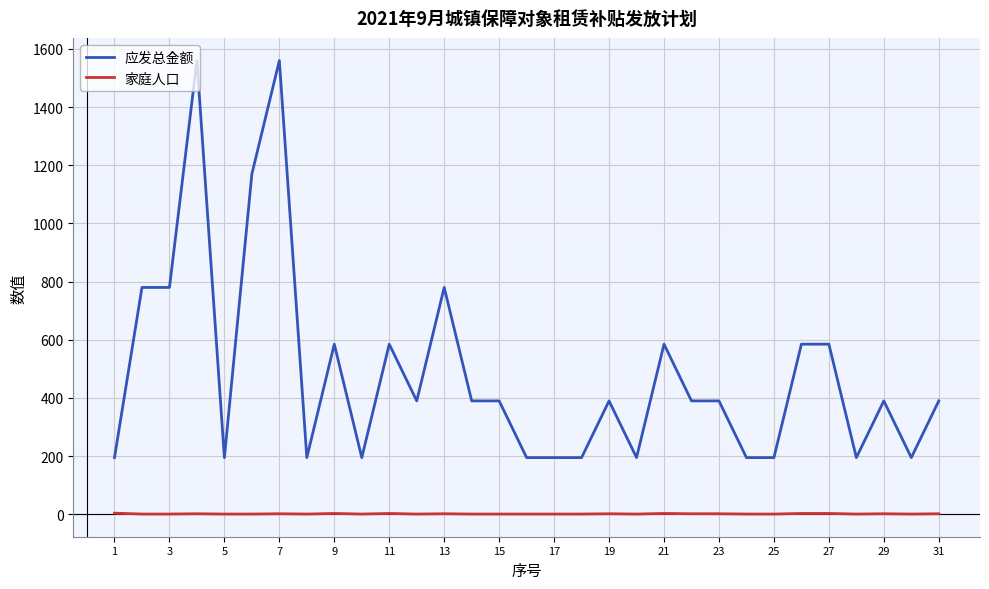

How many distinct data groups are displayed?

2